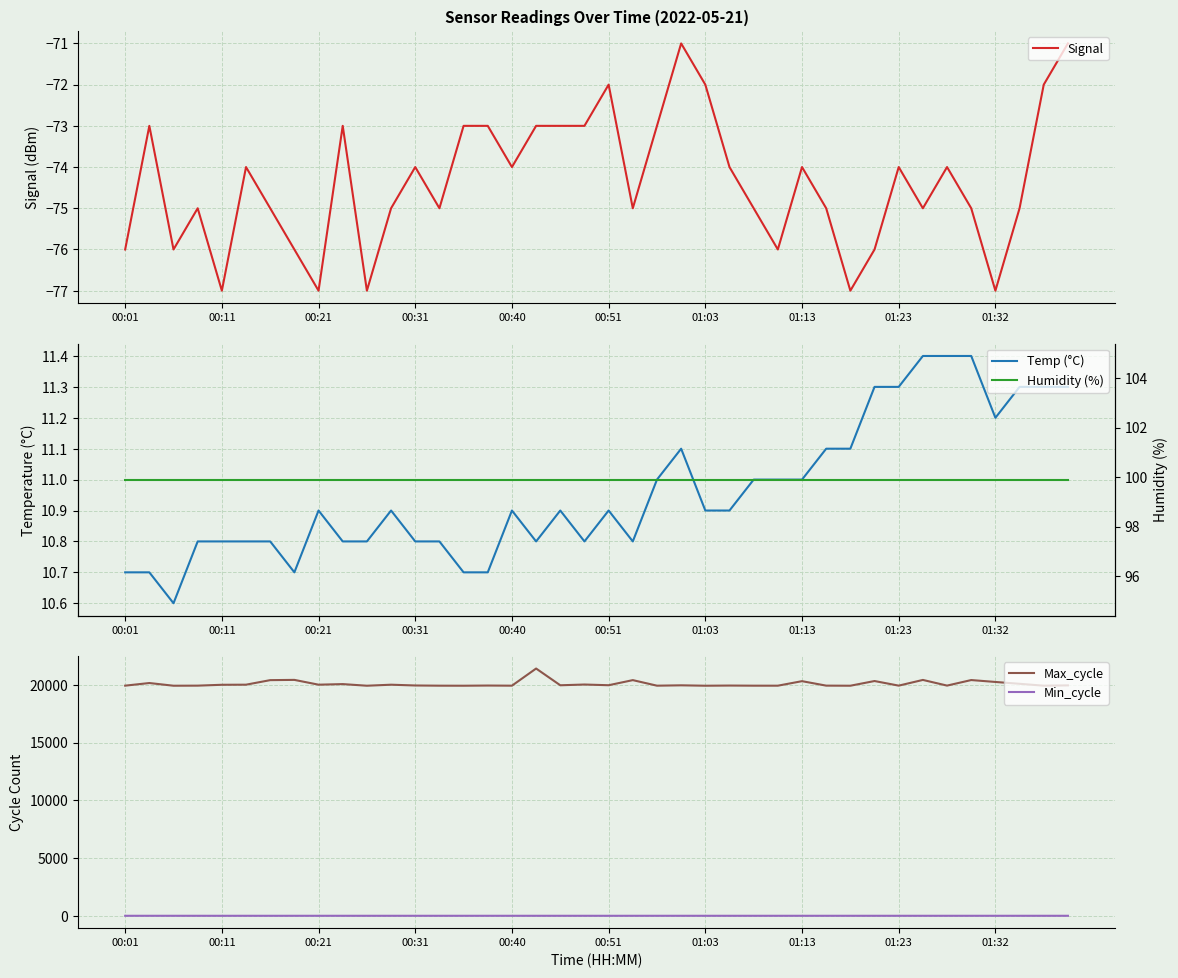

True or false: Min_cycle and Max_cycle cross at least once.

False